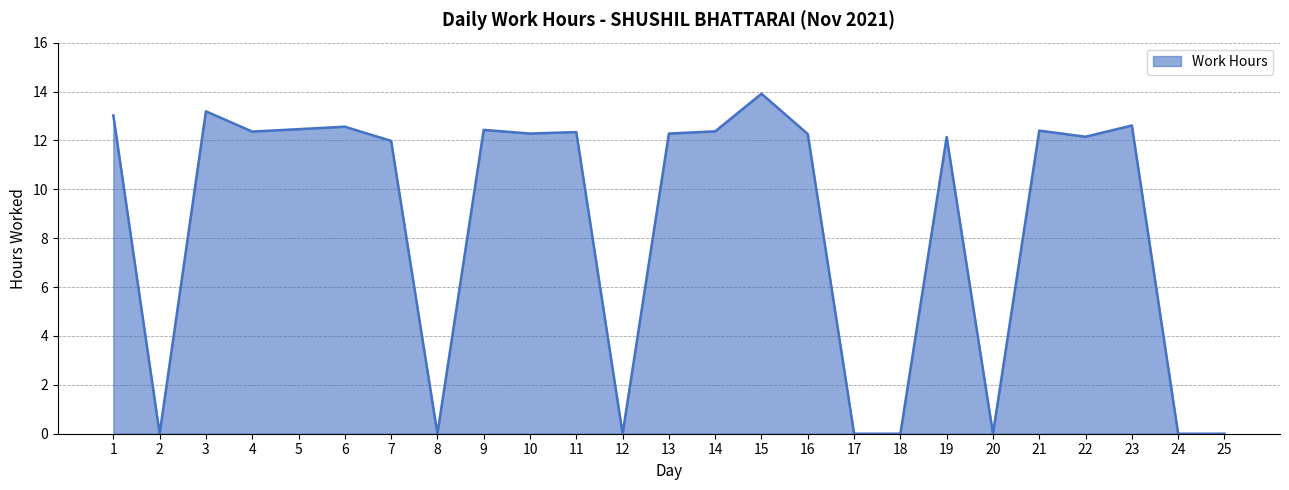

True or false: the data shows 0.0 at 17.

True